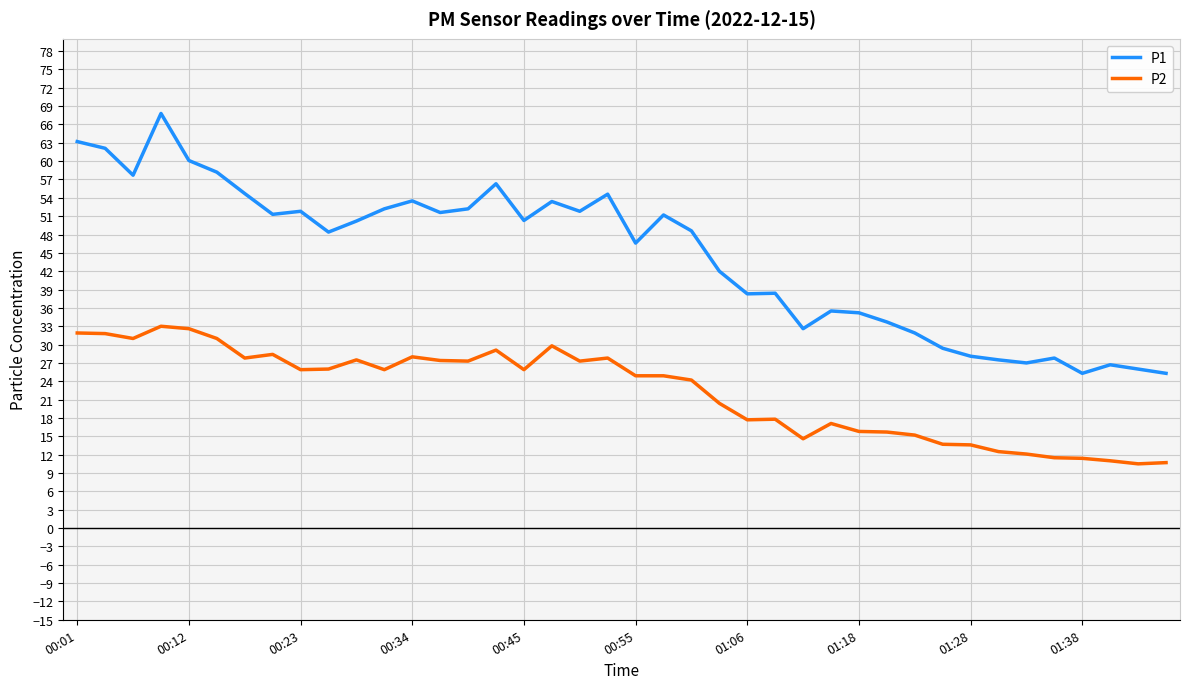

What is the minimum value for P2?

10.5